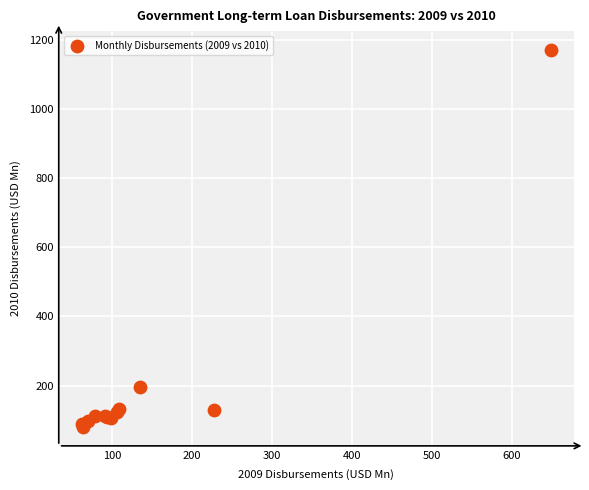

What Y value in the scatter plot is closest to 625?

195.1